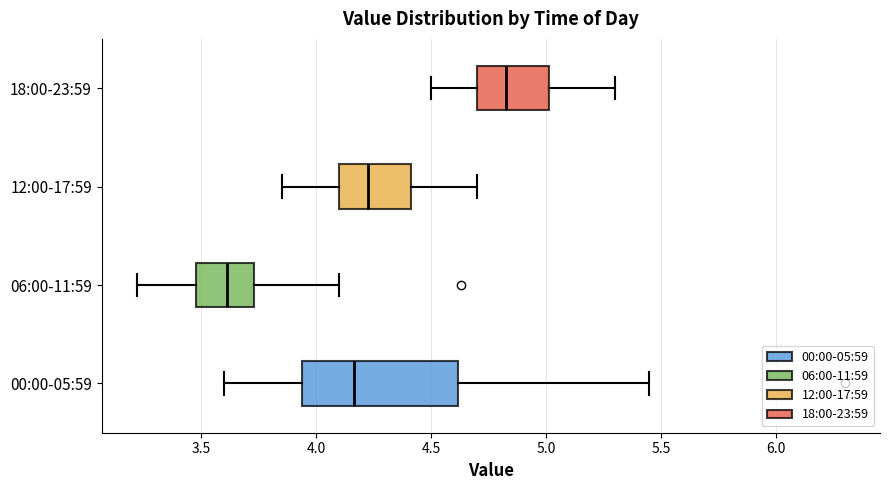

Reading bottom to top, read every box against the x-axis: the position of its median line, the range the box covers, and the ends of its whiskers. The values are not printed on the chart, so give them approximately, as read against the axis.

00:00-05:59: median 4.15, box 3.95 to 4.60, whiskers 3.60 to 5.45
06:00-11:59: median 3.60, box 3.50 to 3.75, whiskers 3.20 to 4.10
12:00-17:59: median 4.25, box 4.10 to 4.40, whiskers 3.85 to 4.70
18:00-23:59: median 4.85, box 4.70 to 5.00, whiskers 4.50 to 5.30